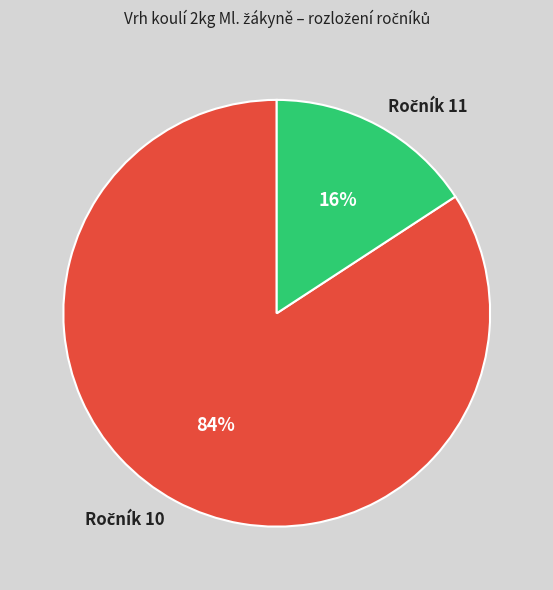

How many slices are in this pie chart?

2